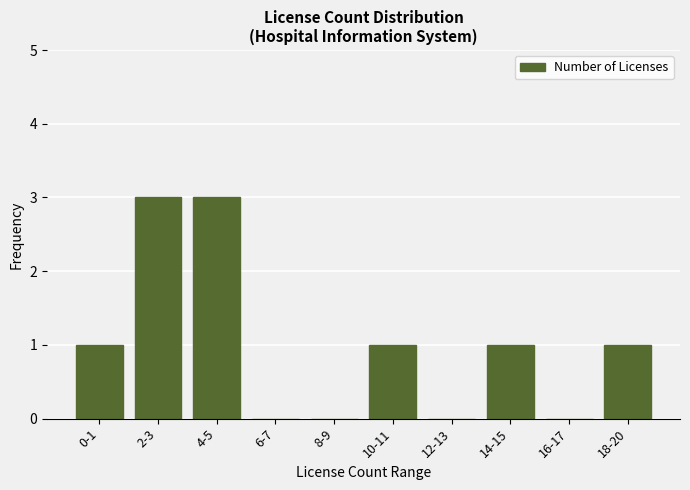

Reading right to left, extract all data points from this chart.

18-20=1	16-17=0	14-15=1	12-13=0	10-11=1	8-9=0	6-7=0	4-5=3	2-3=3	0-1=1